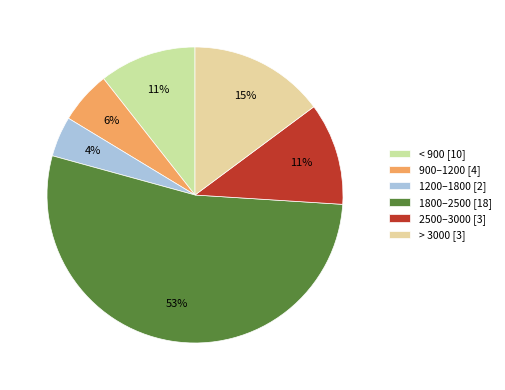

Is there any slice that represents more than half of the pie?

Yes